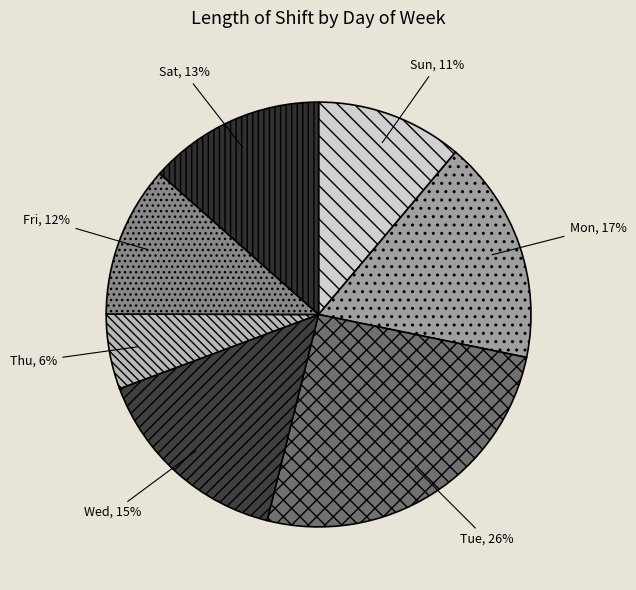

Which has a higher value, Tue, 26% or Mon, 17%?

Tue, 26%